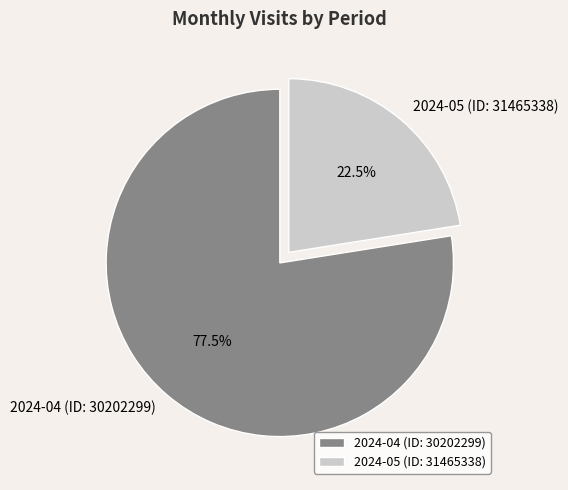

How many slices are in this pie chart?

2